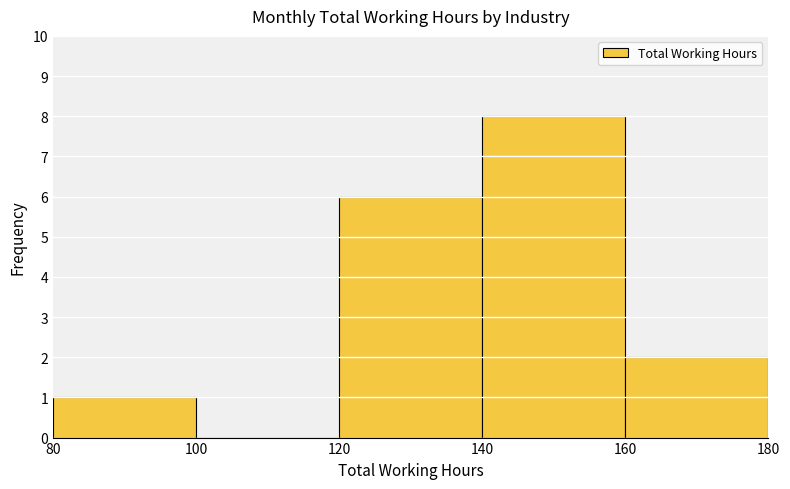

What is the height of the bar covering 140 to 160 on the x-axis? The values are not printed on the chart, so give them approximately, as read against the axis.

8